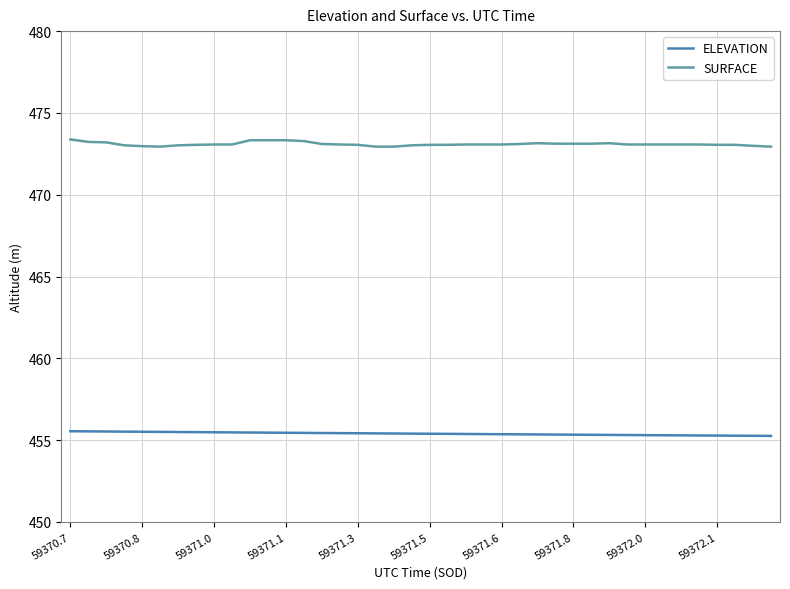

What is the maximum value shown in the chart?

473.4